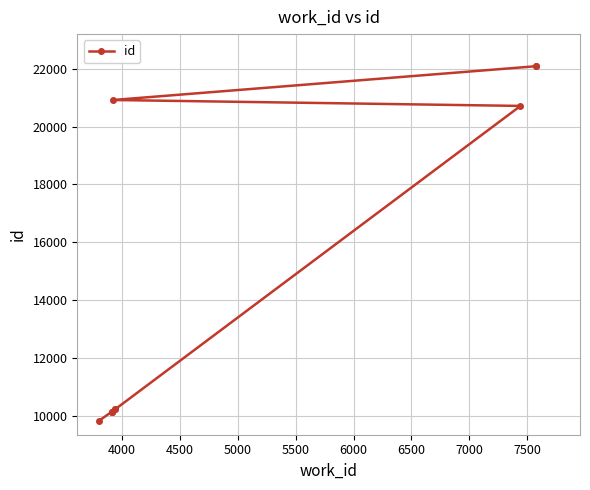

Approximately how many times larger is the value at 6500 compared to 7000?

1.0